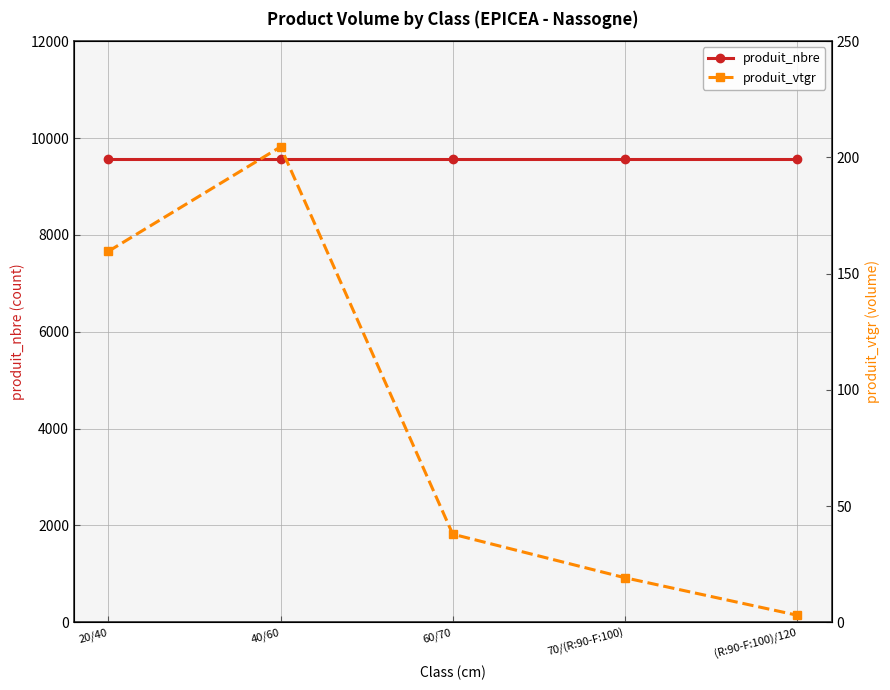

What is the highest value of the produit_nbre series?

9576.0